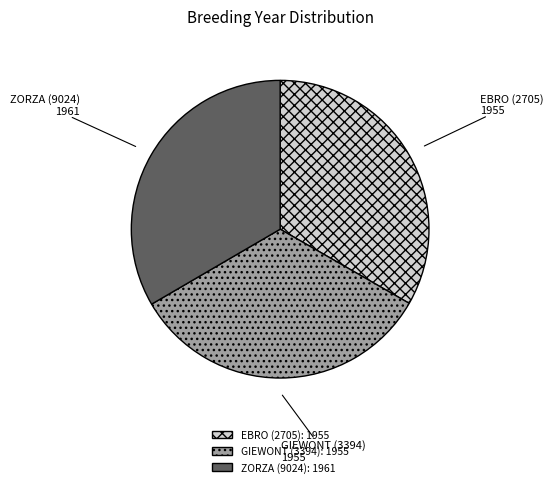

True or false: ZORZA (9024) accounts for 25% of the total.

False